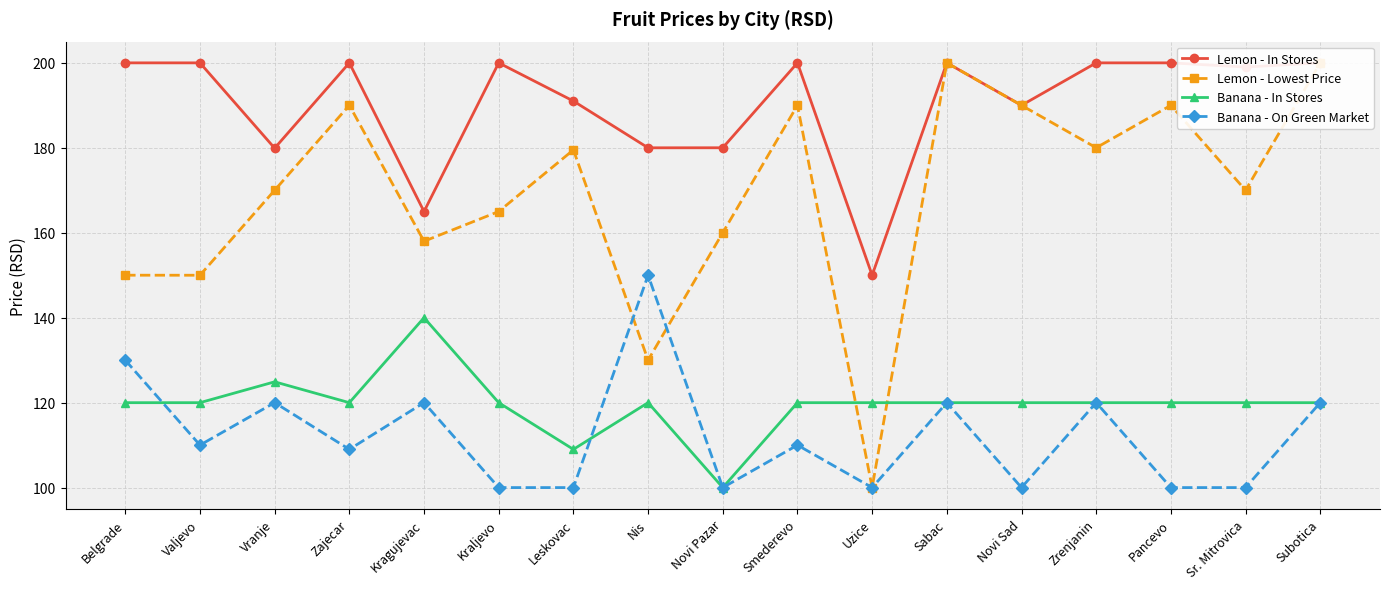

Which series has the widest spread of values?

Lemon - Lowest Price